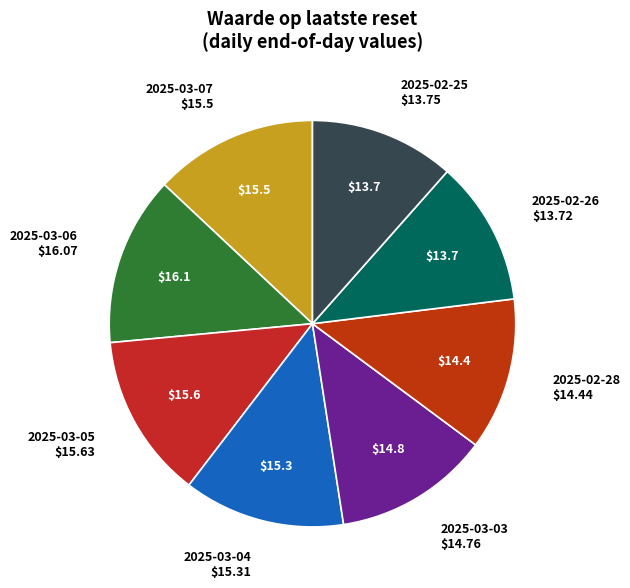

Does any single category account for the majority?

No